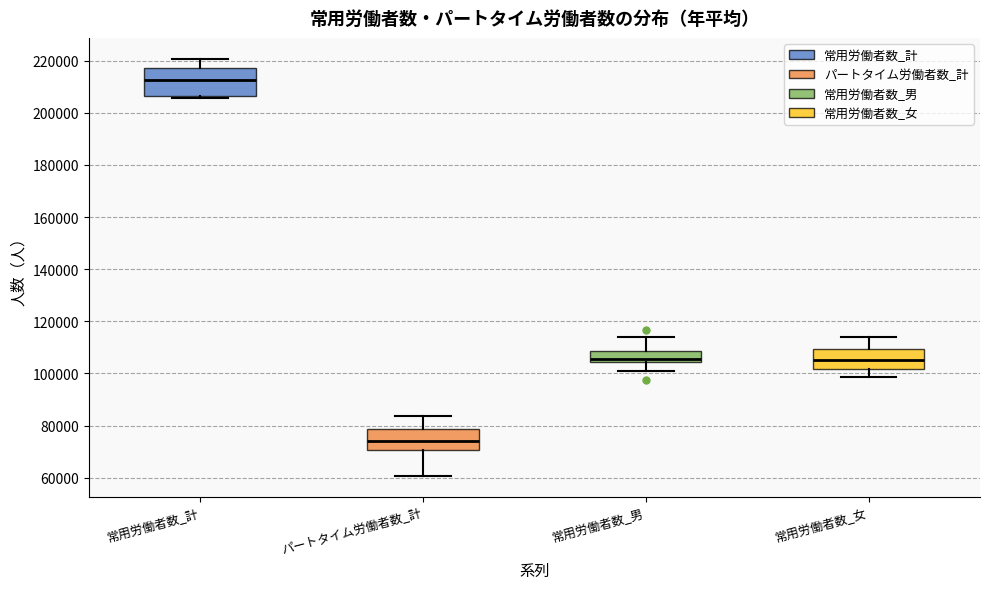

Reading left to right, transcribe this box plot: for each box, give where its median line is, the range the box spans, and where its two whiskers end, as read against the y-axis. The values are not printed on the chart, so give them approximately, as read against the axis.

常用労働者数_計: median 212000, box 206000 to 218000, whiskers 206000 (just below the box's lower edge) to 220000
パートタイム労働者数_計: median 74000, box 70000 to 78000, whiskers 60000 to 84000
常用労働者数_男: median 106000, box 104000 to 108000, whiskers 100000 to 114000
常用労働者数_女: median 106000, box 102000 to 110000, whiskers 98000 to 114000